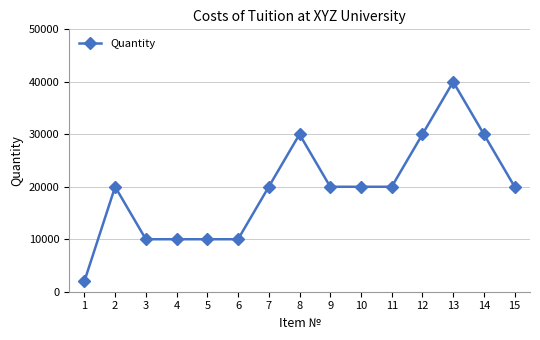

Is this an area chart (filled region under the line)?

No